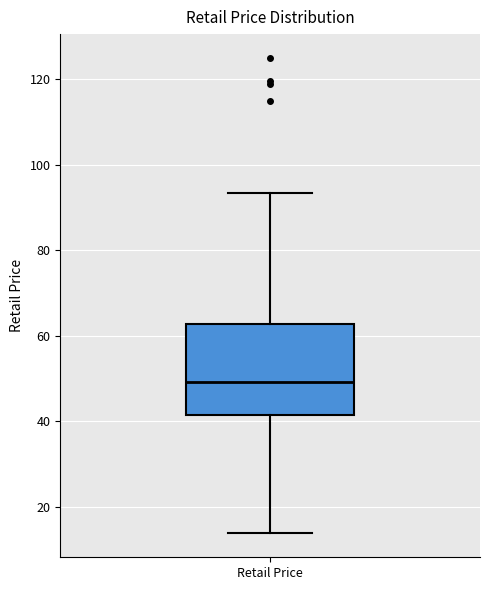

Where does the median line of the box for Retail Price sit on the y-axis? The values are not printed on the chart, so give them approximately, as read against the axis.

50